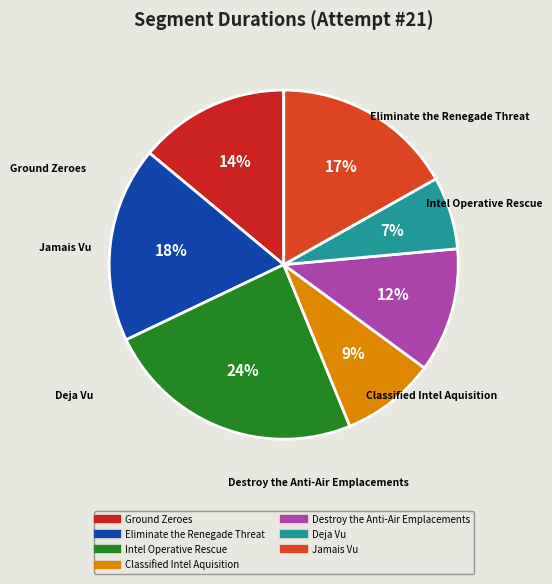

To the nearest percent, what percentage of the pie is Ground Zeroes?

14%